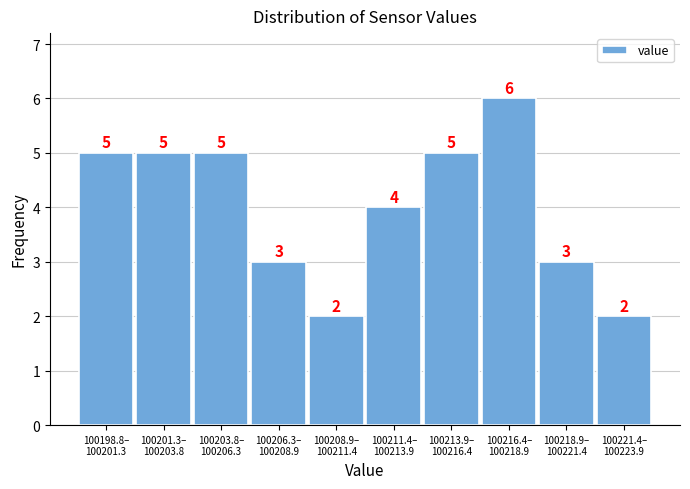

Reading left to right, extract all data points from this chart.

5	5	5	3	2	4	5	6	3	2